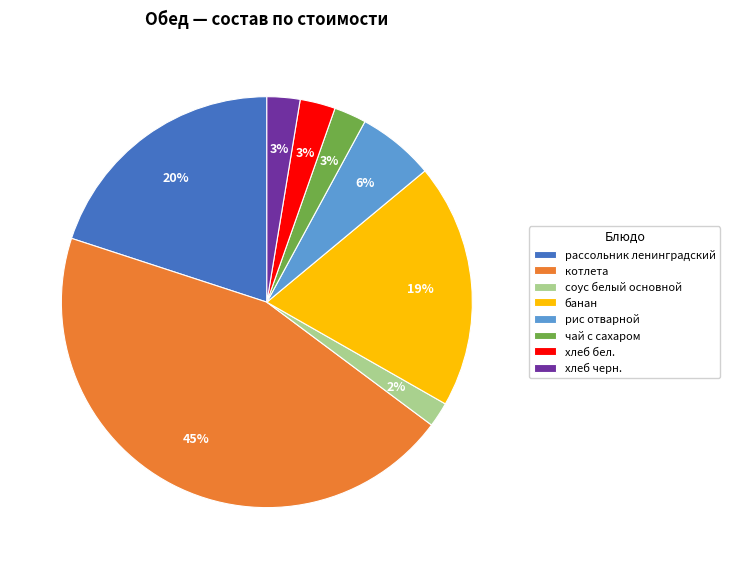

To the nearest percent, what percentage of the pie is банан?

19%